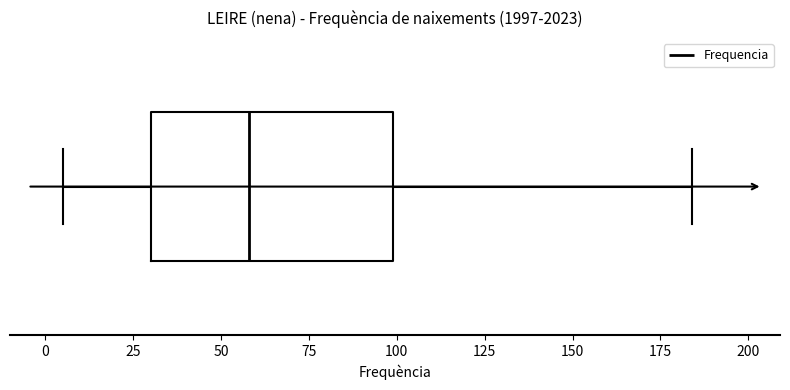

Where does the left whisker of the box end on the x-axis? The values are not printed on the chart, so give them approximately, as read against the axis.

5